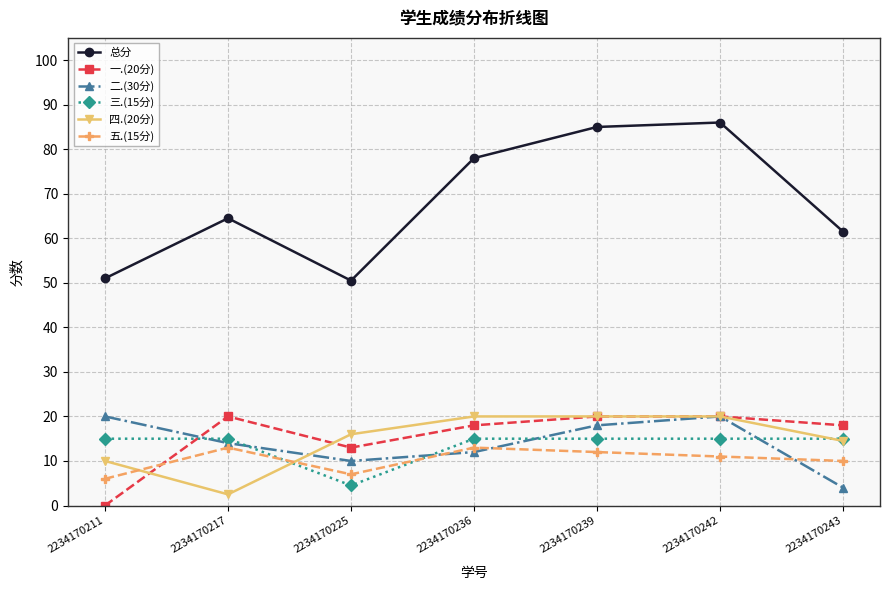

What is the average value of the 四.(20分) series?

14.7